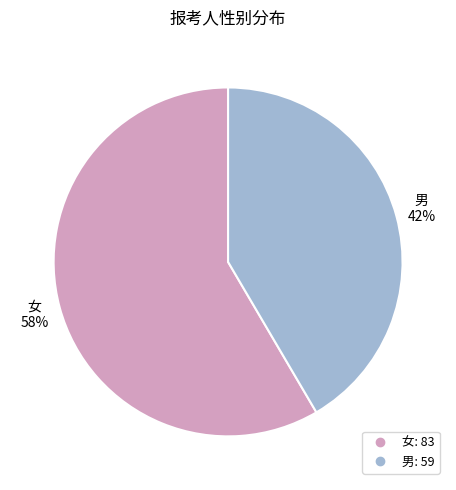

Which has a higher value, 男 or 女?

女